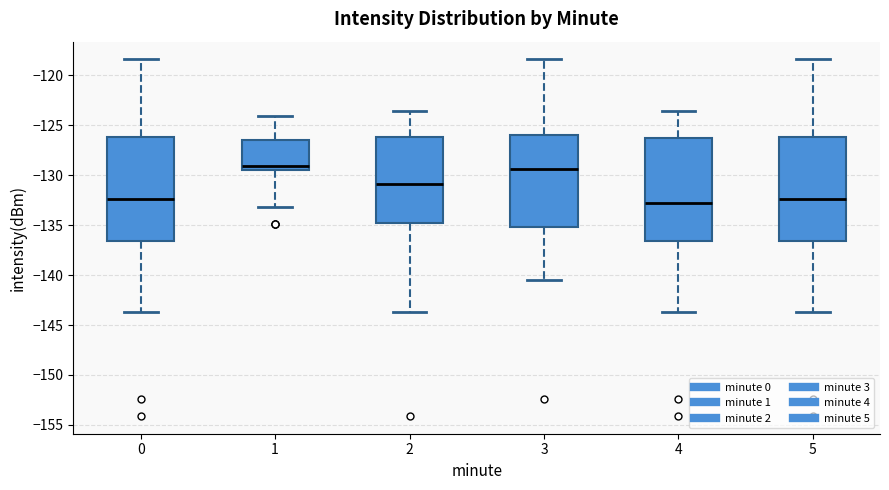

Reading left to right, read every box against the y-axis: the position of its median line, the range the box covers, and the ends of its whiskers. The values are not printed on the chart, so give them approximately, as read against the axis.

0: median -132.5, box -136.5 to -126.0, whiskers -143.5 to -118.5
1: median -129.0, box -129.5 to -126.5, whiskers -133.0 to -124.0
2: median -131.0, box -134.5 to -126.0, whiskers -143.5 to -123.5
3: median -129.5, box -135.0 to -126.0, whiskers -140.5 to -118.5
4: median -132.5, box -136.5 to -126.5, whiskers -143.5 to -123.5
5: median -132.5, box -136.5 to -126.0, whiskers -143.5 to -118.5